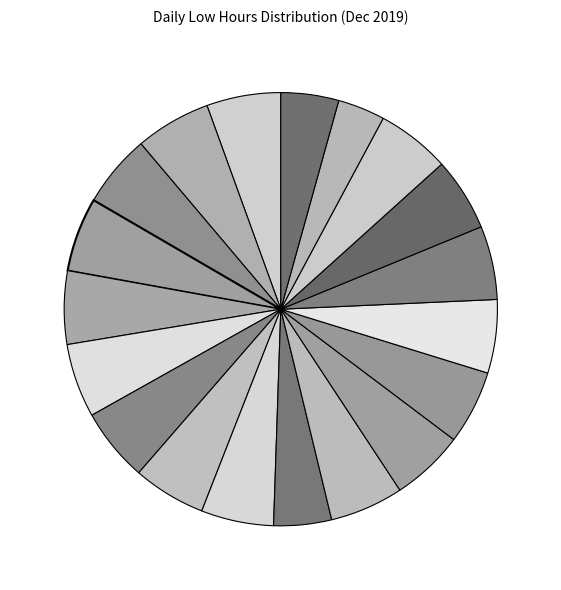

Rank the categories by value from lowest to highest.

24-Tue, 14-Sat, 26-Thu, 13-Fri, 4-Wed, 12-Thu, 17-Tue, 6-Fri, 21-Sat, 10-Tue, 19-Thu, 23-Mon, 16-Mon, 20-Fri, 18-Wed, 9-Mon, 2-Mon, 5-Thu, 3-Tue